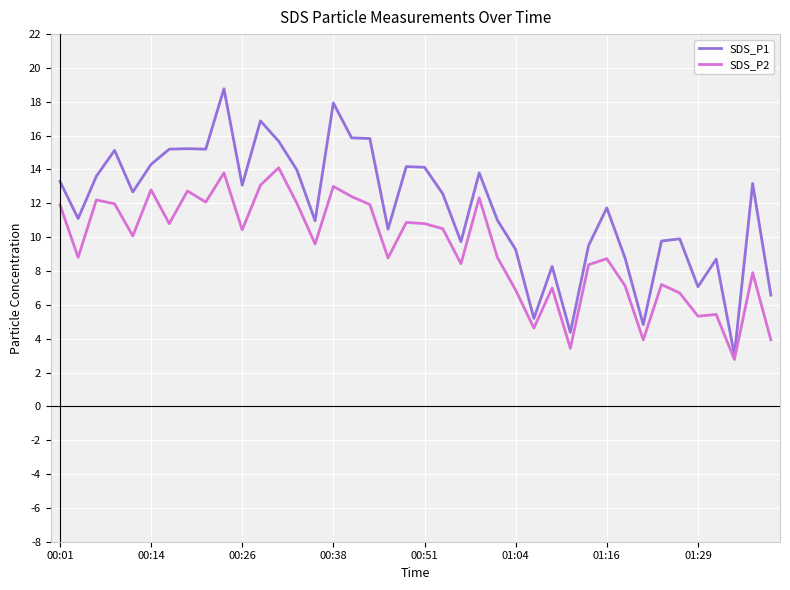

Which series has the largest total across all categories?

SDS_P1